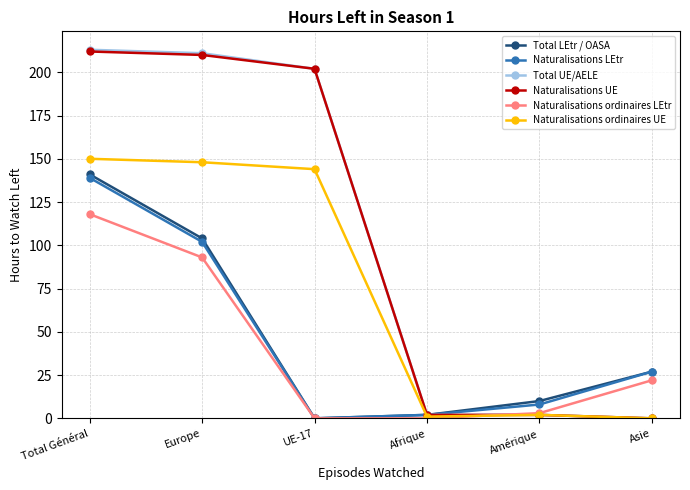

How many lines are shown in the chart?

6